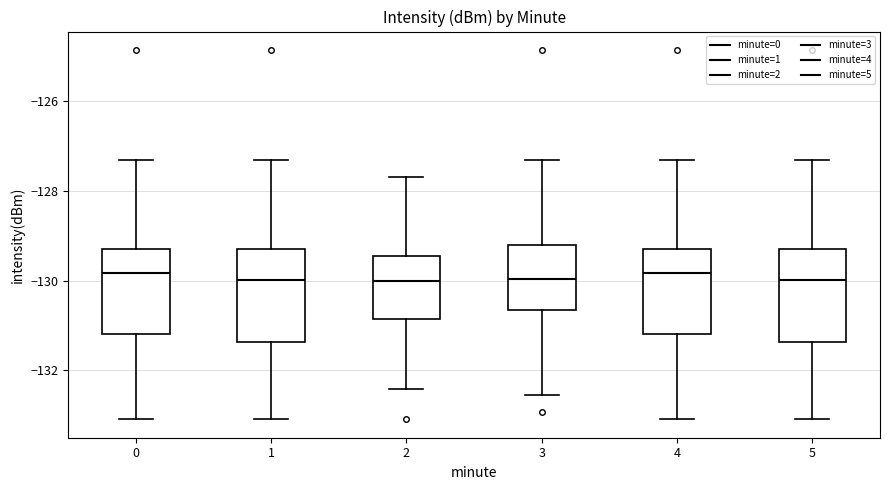

Where does the lower whisker of the box at x = 2 end on the y-axis? The values are not printed on the chart, so give them approximately, as read against the axis.

-132.4